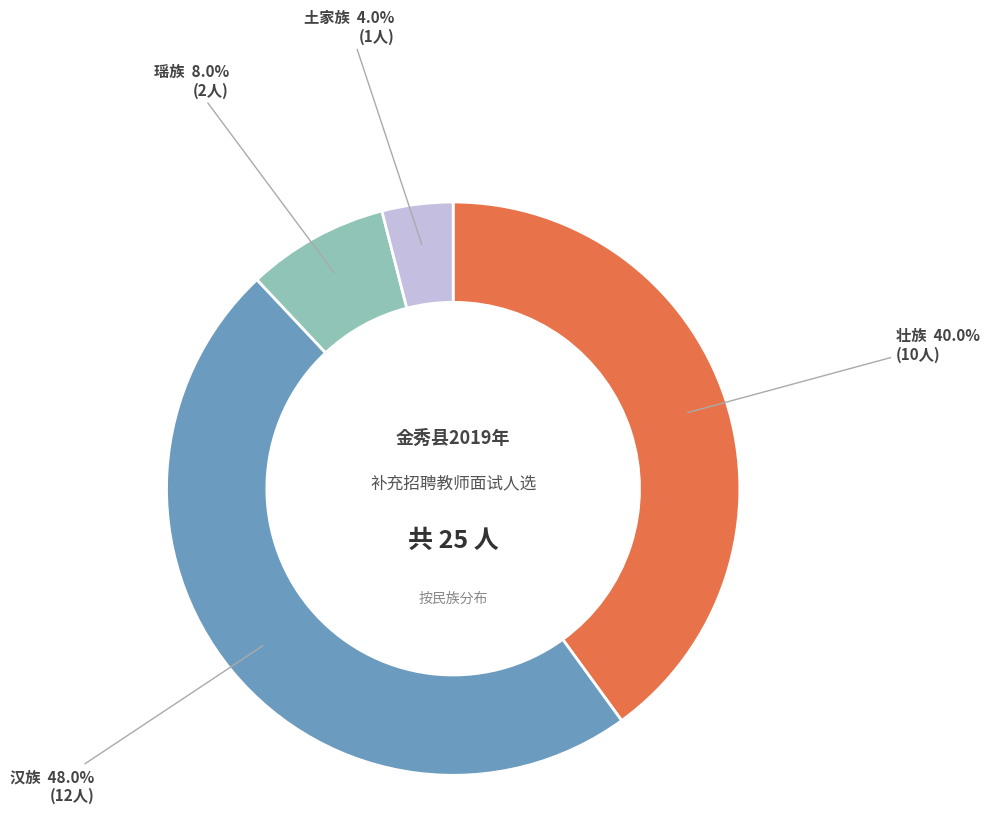

To the nearest percent, what is the average slice percentage?

25%